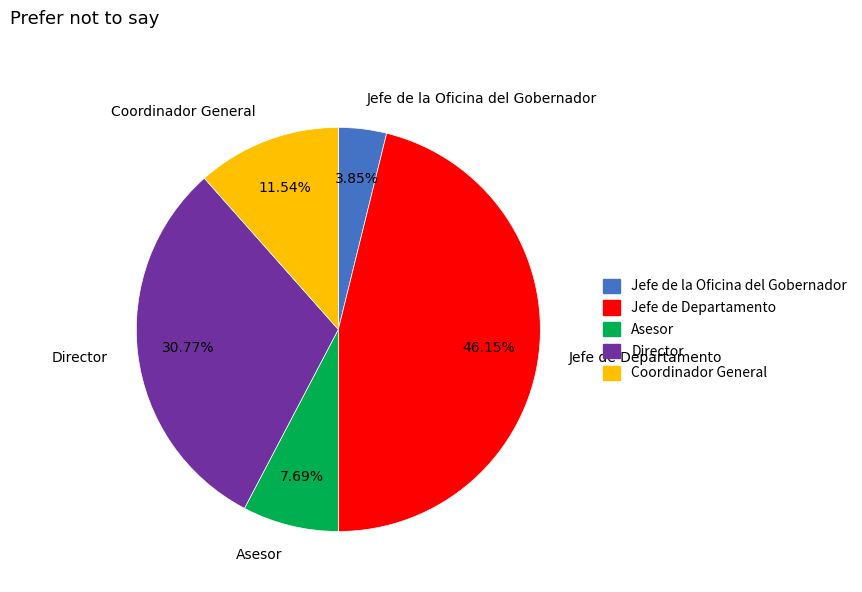

The Jefe de Departamento slice represents 52% of the pie. True or false?

False